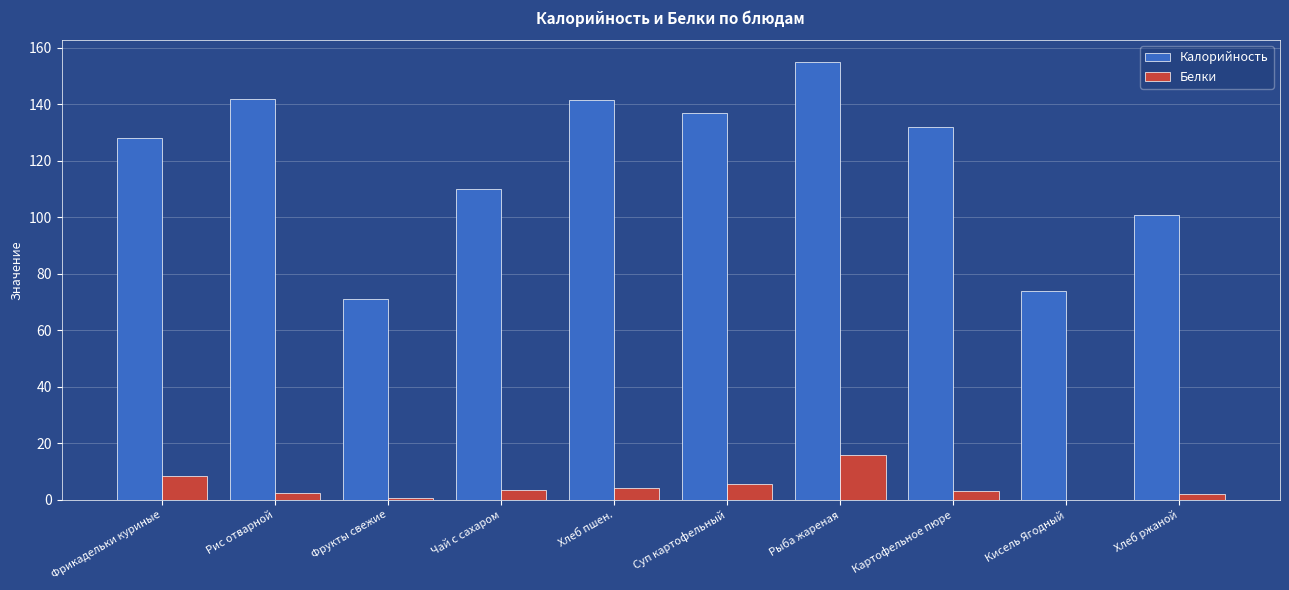

What value does the Калорийность series have at Суп картофельный?

137.0